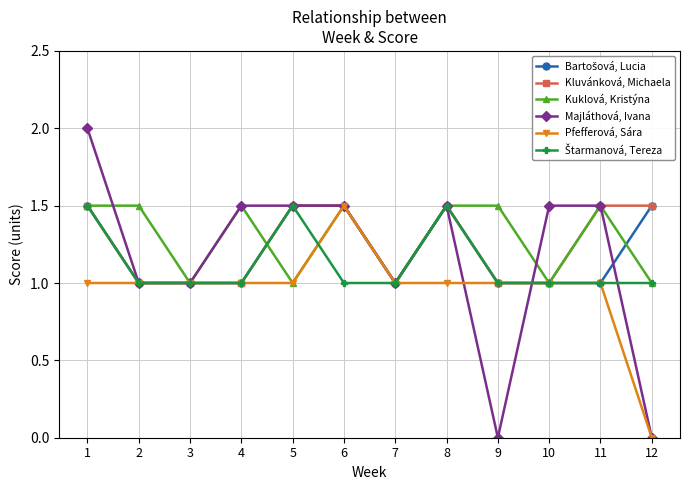

How many data points does each series have?

12